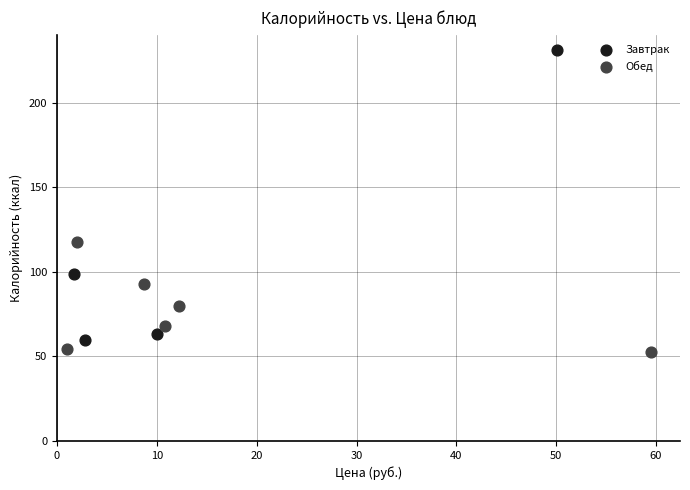

Which series reaches the minimum Y coordinate?

Обед